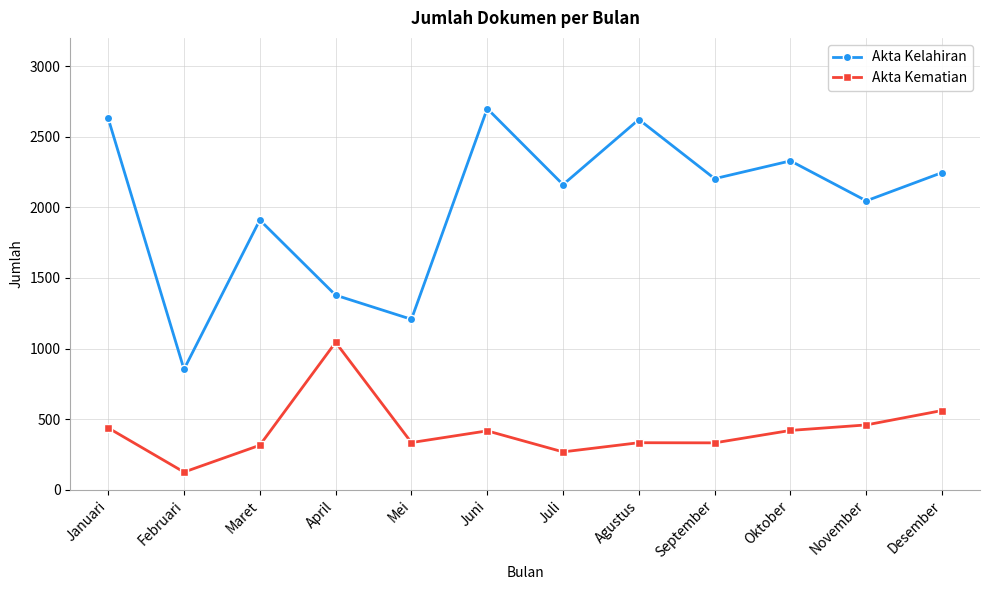

Rank the series at Maret from highest to lowest value.

Akta Kelahiran, Akta Kematian